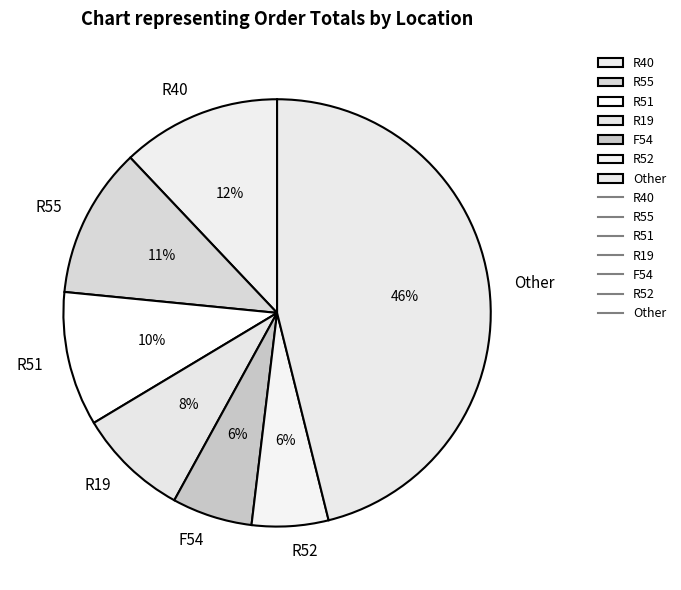

Does any single category account for the majority?

No